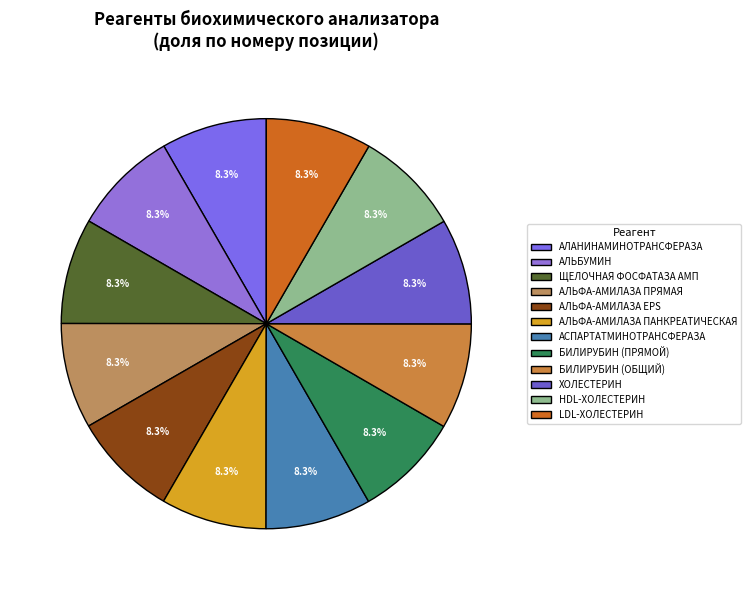

Approximately how many times larger is the value at АЛЬФА-АМИЛАЗА ПАНКРЕАТИЧЕСКАЯ compared to ЩЕЛОЧНАЯ ФОСФАТАЗА АМП?

1.0